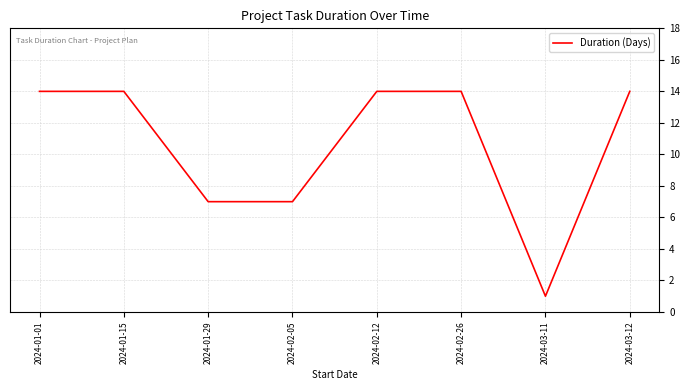

What is the average value?

11